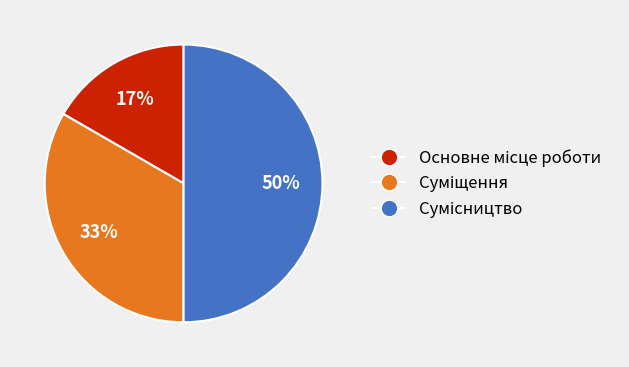

To the nearest percent, what is the difference between the largest and smallest slice percentages?

33%